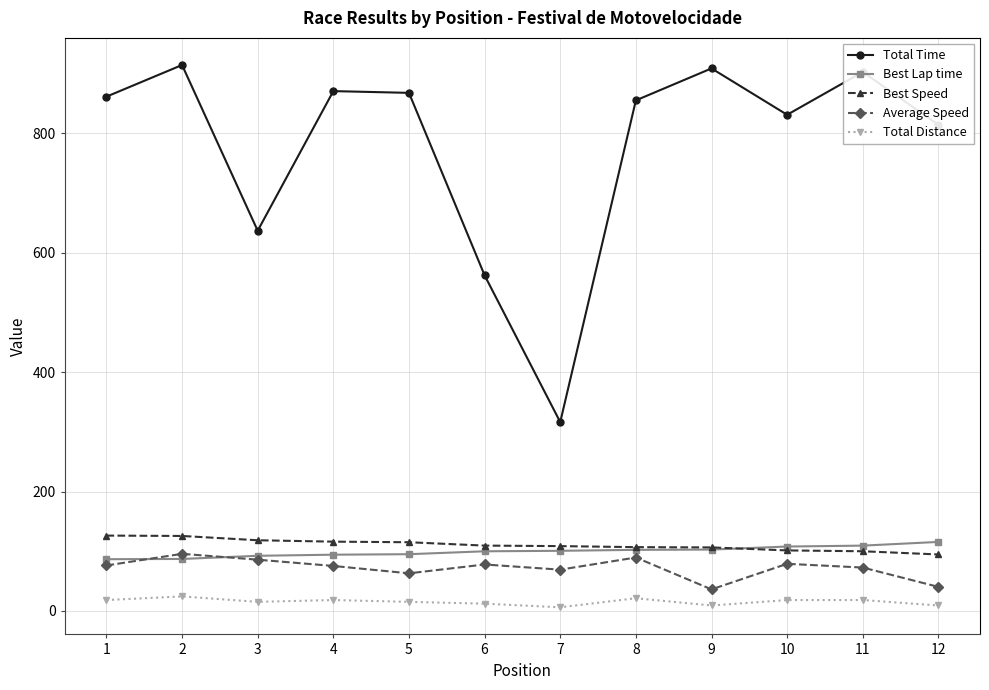

Which series changed the most between 2 and 5?

Total Time